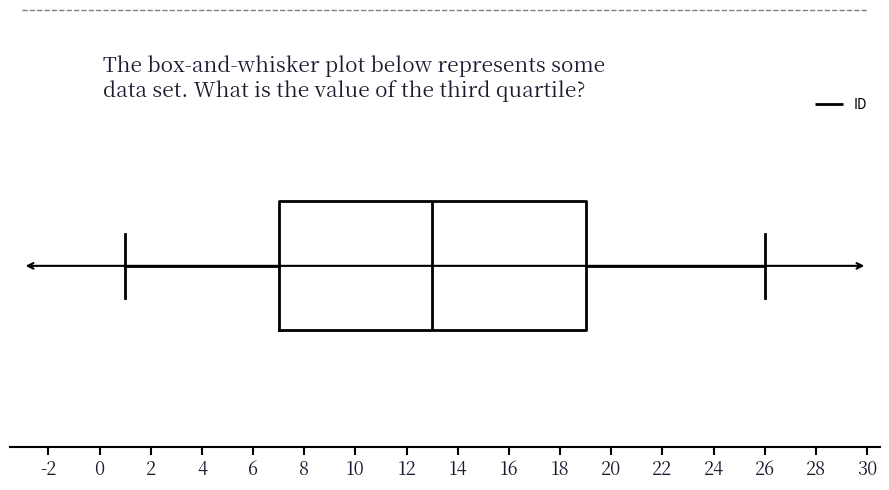

Where is the right edge of the box on the x-axis? The values are not printed on the chart, so give them approximately, as read against the axis.

19